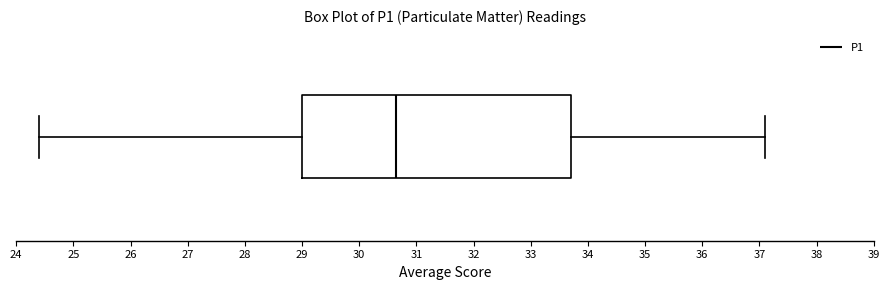

Where does the median line of the box sit on the x-axis? The values are not printed on the chart, so give them approximately, as read against the axis.

30.7